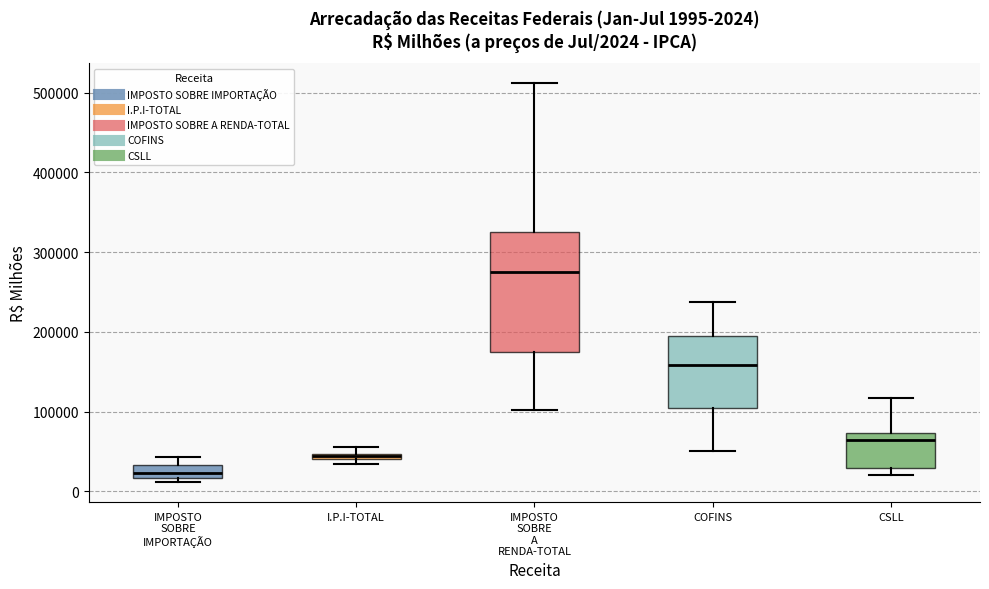

Comparing the boxes themselves (not the whiskers), which one is the tallest?

IMPOSTO SOBRE A RENDA-TOTAL